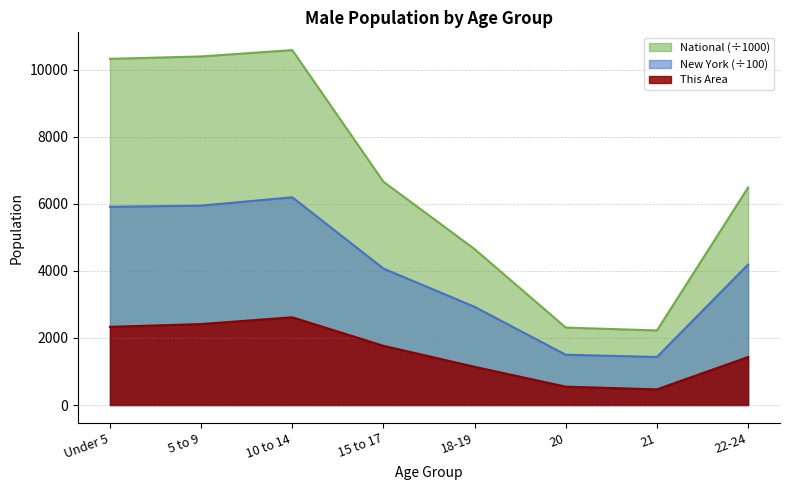

Reading left to right, what are all the values shown in this chart?

This Area: 2331.0	2413.0	2615.0	1765.0	1139.0	547.0	467.0	1431.0
New York: 5908.8	5943.6	6192.4	4068.0	2927.5	1498.4	1433.0	4188.6
National: 10319.4	10389.6	10579.9	6656.2	4647.5	2308.3	2223.2	6482.7